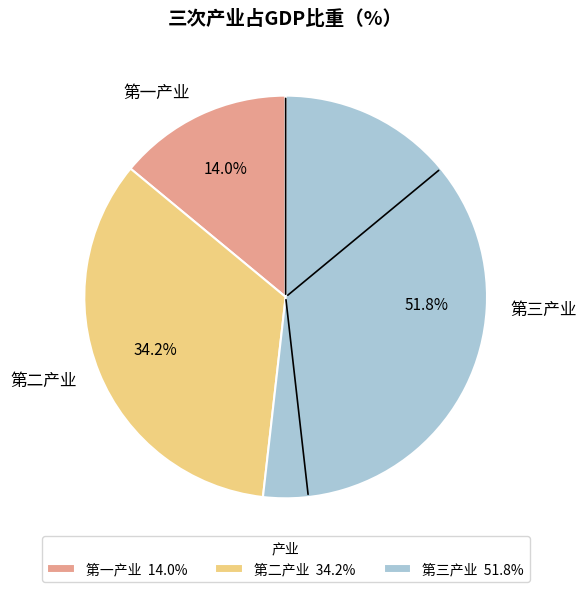

To the nearest percent, what is the average slice percentage?

33%